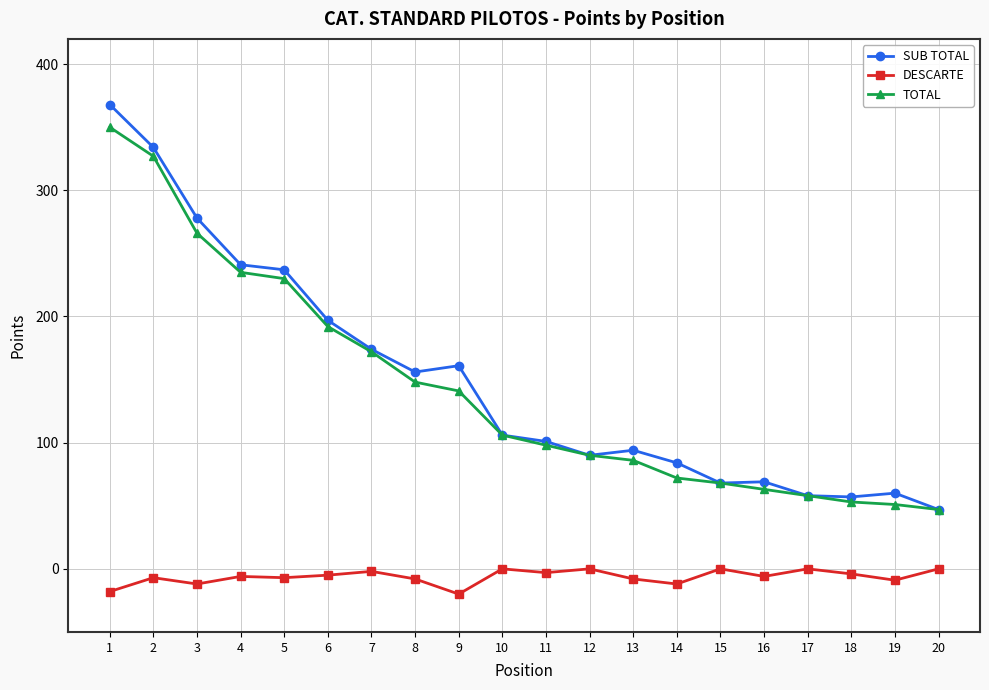

What is the spread (max minus min) of values at 9?

181